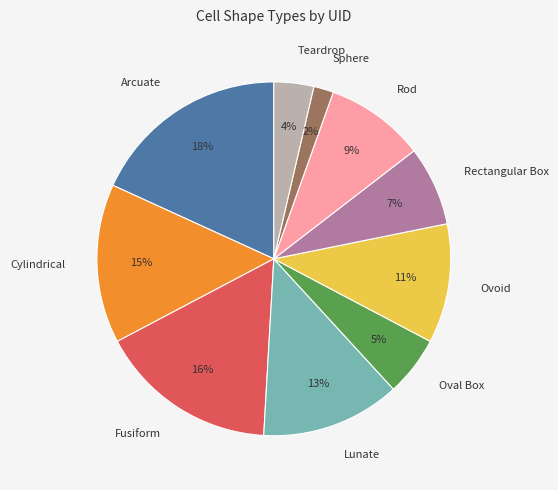

Which slice is the smallest?

Sphere